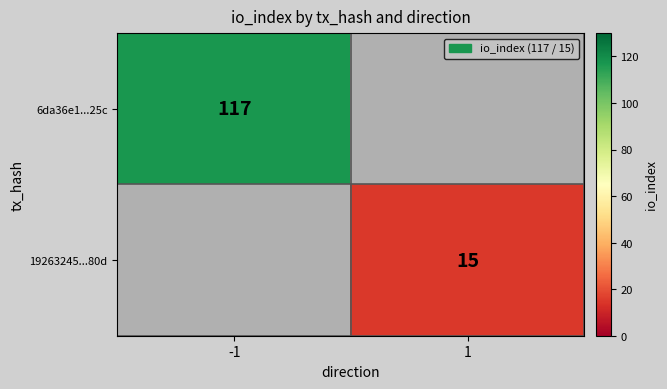

Is it true that 19263245...80d equals 15 at 1?

True